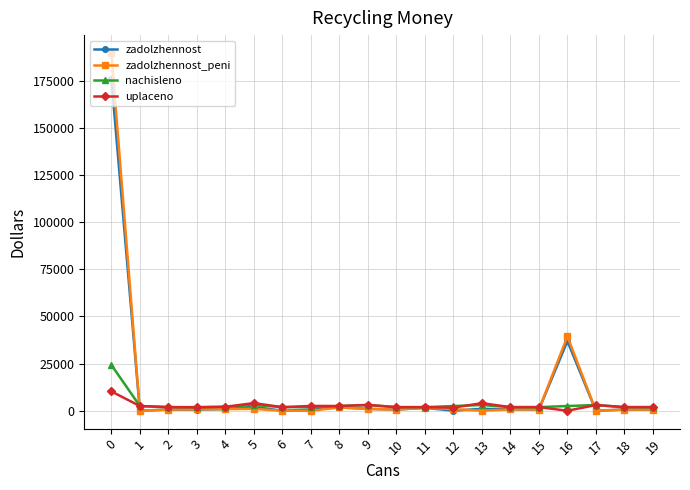

Which series has the largest range (max minus min)?

zadolzhennost_peni